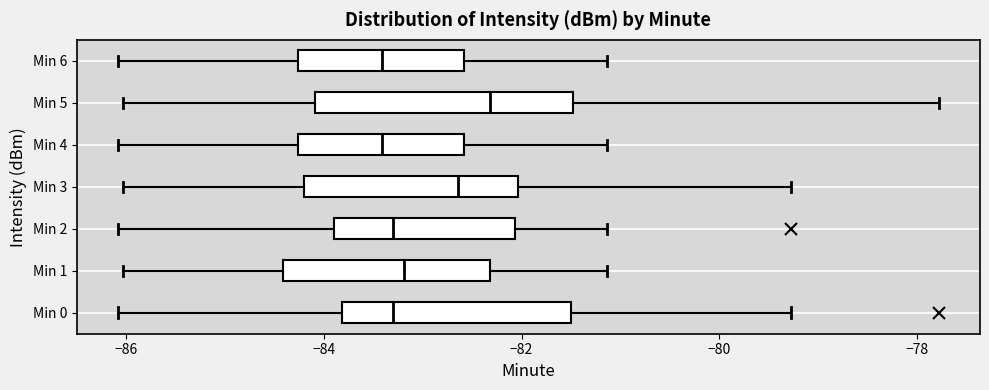

Which box has the furthest to the right median line?

Min 5